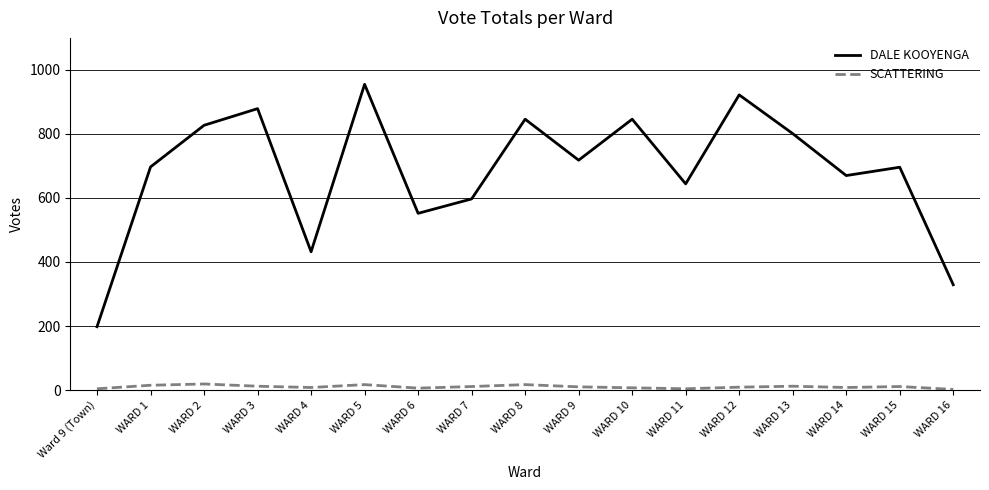

At WARD 13, list the series in order from largest to smallest.

DALE KOOYENGA, SCATTERING